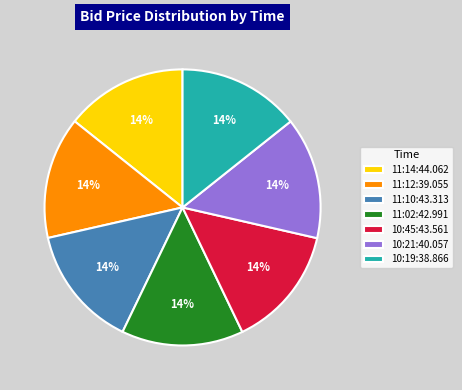

Combined, do 10:21:40.057 and 11:12:39.055 account for over 50%?

No